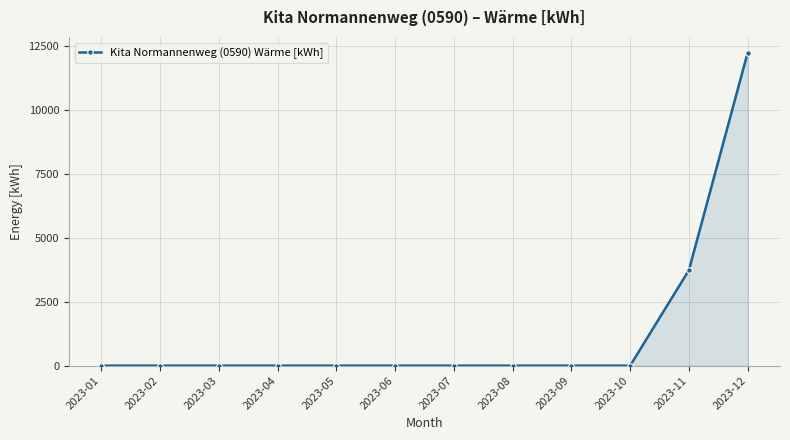

At which category does the chart reach its peak across all series?

2023-12